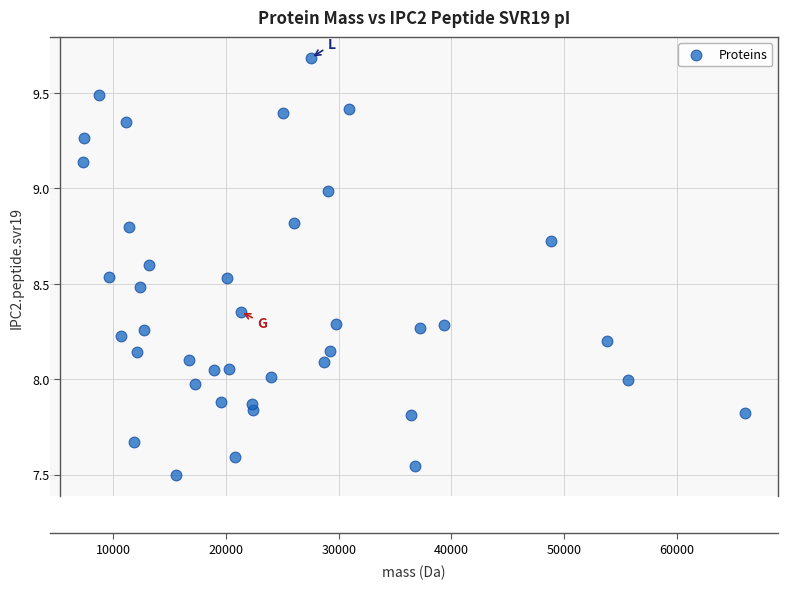

What is the range of X values (max minus min)?

58770.7